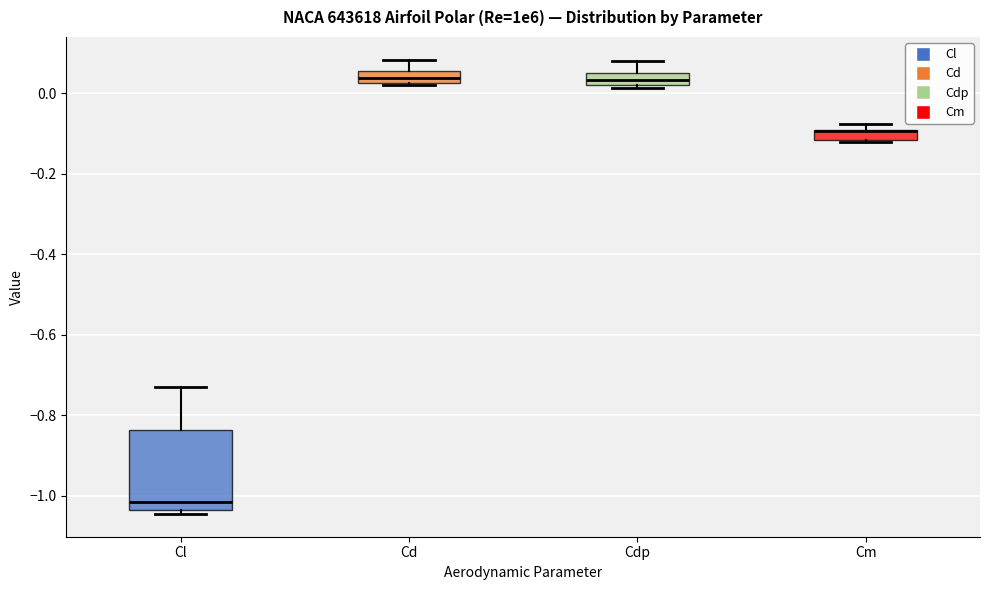

Which box is the tallest, from its lower edge to its upper edge?

Cl